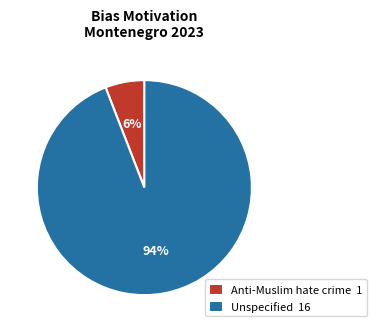

Between Anti-Muslim hate crime 1 and Unspecified 16, which is larger?

Unspecified 16